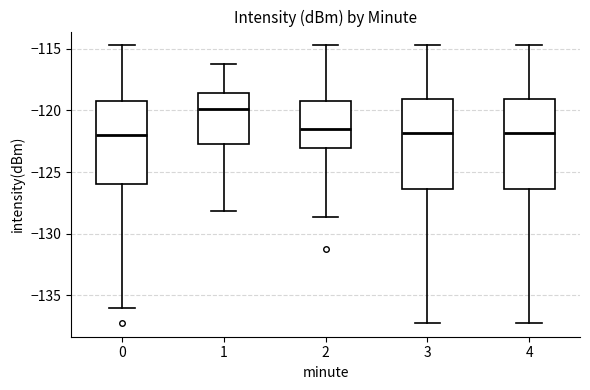

Where does the lower whisker of the box at x = 0 end on the y-axis? The values are not printed on the chart, so give them approximately, as read against the axis.

-136.0